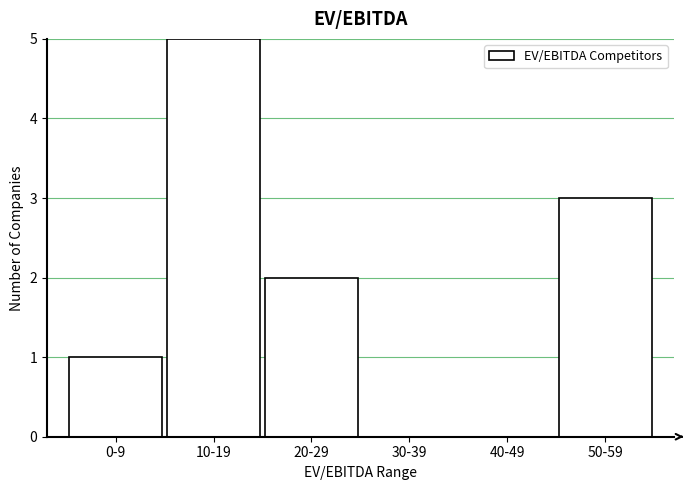

Reading left to right, list all the values displayed in this chart.

0-9=1	10-19=5	20-29=2	30-39=0	40-49=0	50-59=3